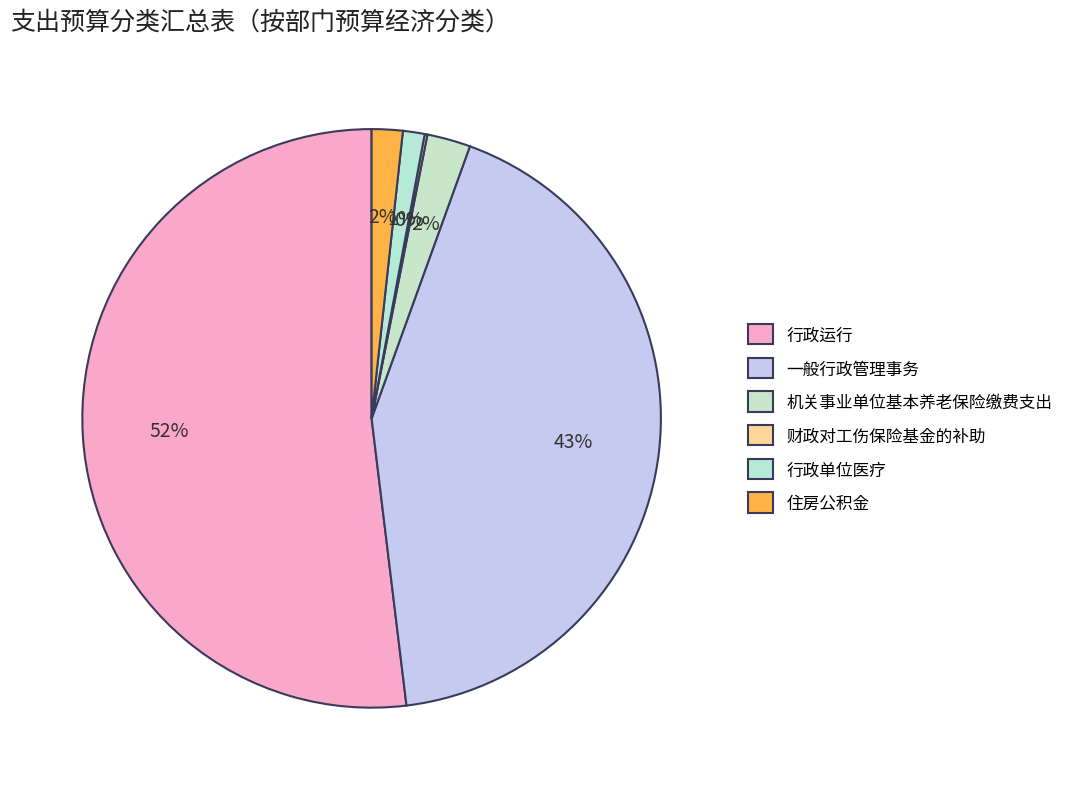

Which category has the biggest portion of the pie?

行政运行